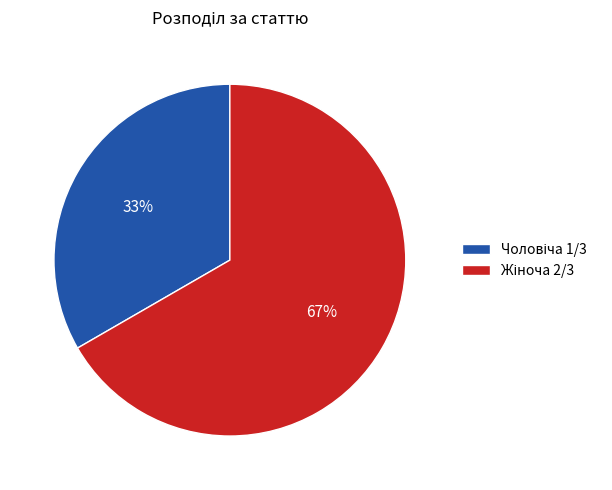

Is there a majority slice in this chart?

Yes